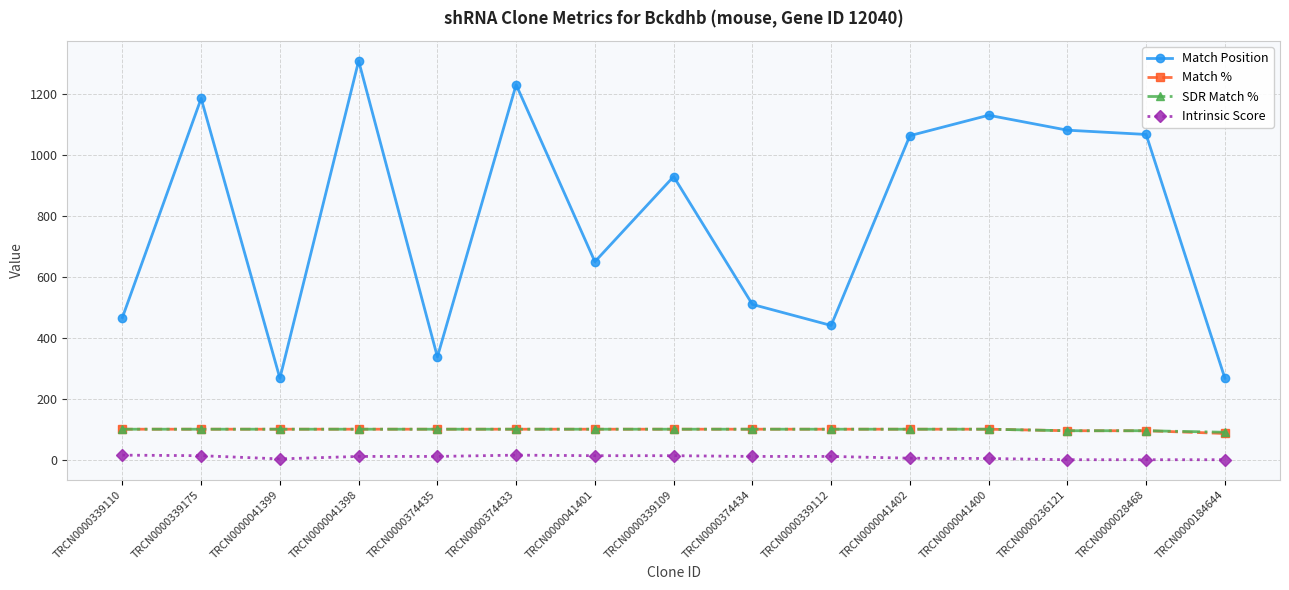

The Match % series shows 21.5 at TRCN0000339110. True or false?

False